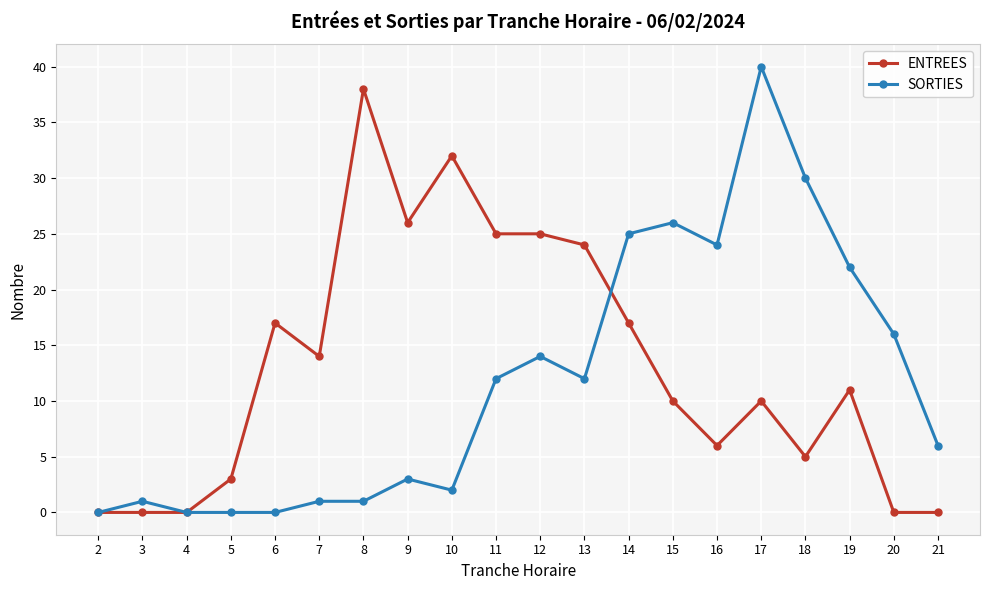

At how many categories does at least one series exceed 11?

15